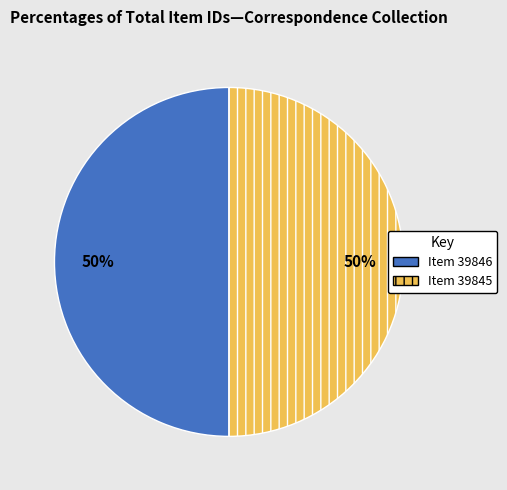

To the nearest percent, what is the combined percentage of Item 39845 and Item 39846?

100%